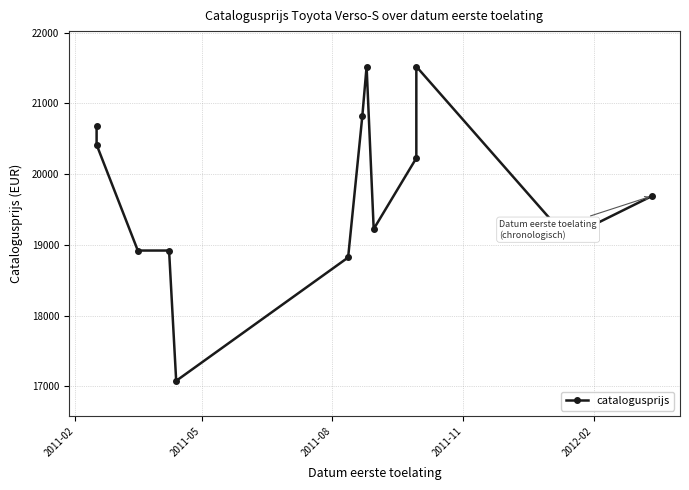

What is the sum of all values?

256931